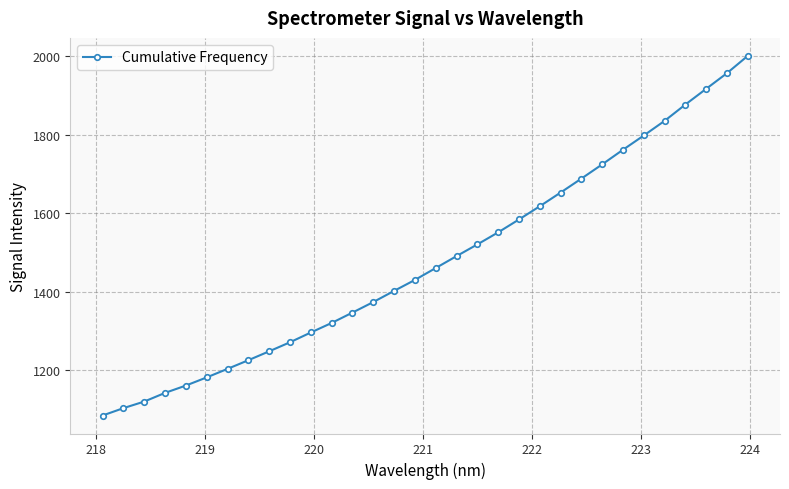

How many data points does each series have?

32